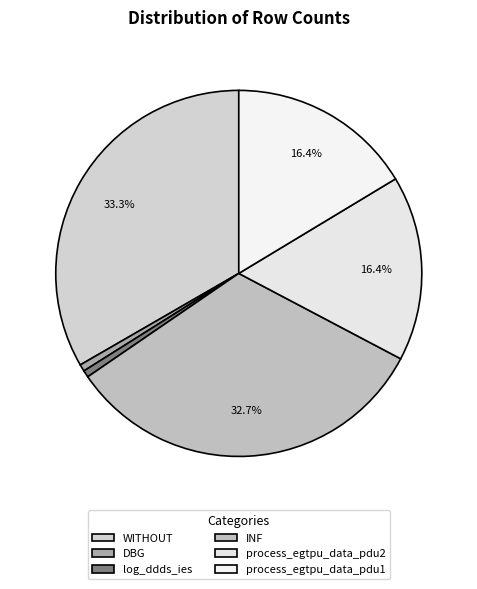

Is there any slice that represents more than half of the pie?

No